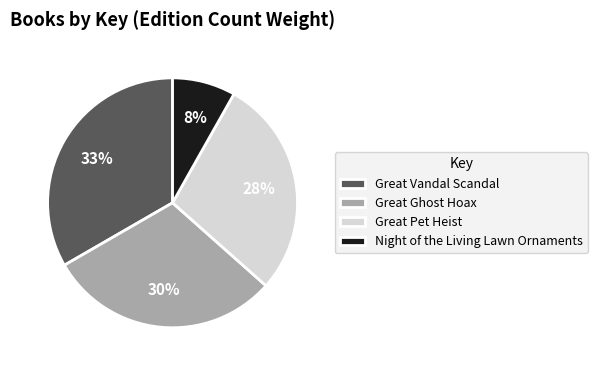

To the nearest percent, what portion does Great Vandal Scandal represent?

33%